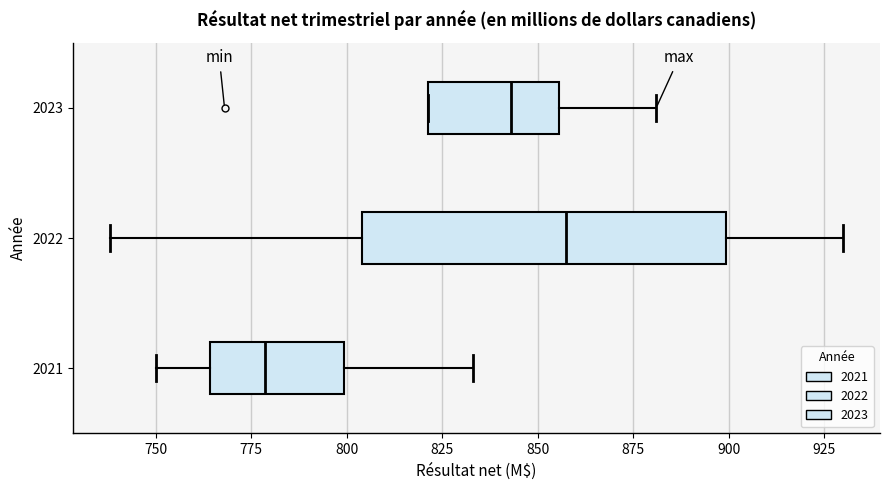

Reading bottom to top, transcribe this box plot: for each box, give where its median line is, the range the box spans, and where its two whiskers end, as read against the x-axis. The values are not printed on the chart, so give them approximately, as read against the axis.

2021: median 780, box 765 to 800, whiskers 750 to 835
2022: median 860, box 805 to 900, whiskers 740 to 930
2023: median 845, box 820 to 855, whiskers 820 to 880